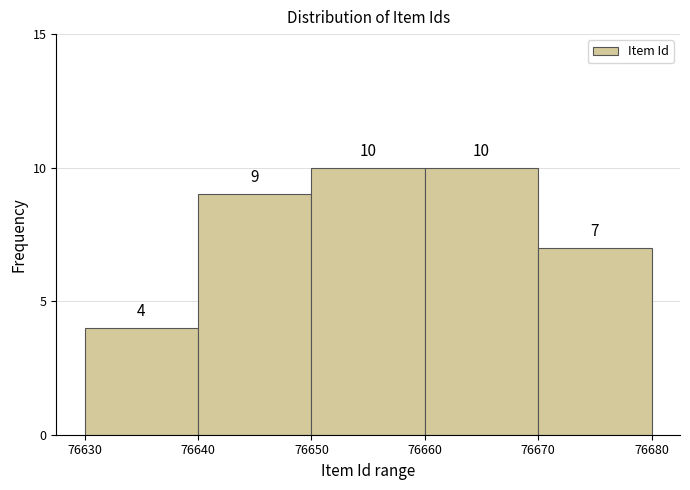

Reading left to right, list every bar in this chart as the range it spans on the x-axis followed by its height.

76630 to 76640: 4
76640 to 76650: 9
76650 to 76660: 10
76660 to 76670: 10
76670 to 76680: 7